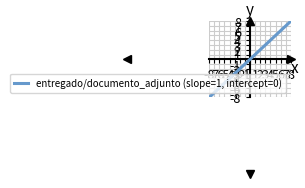

The value at -8 is -5. True or false?

False